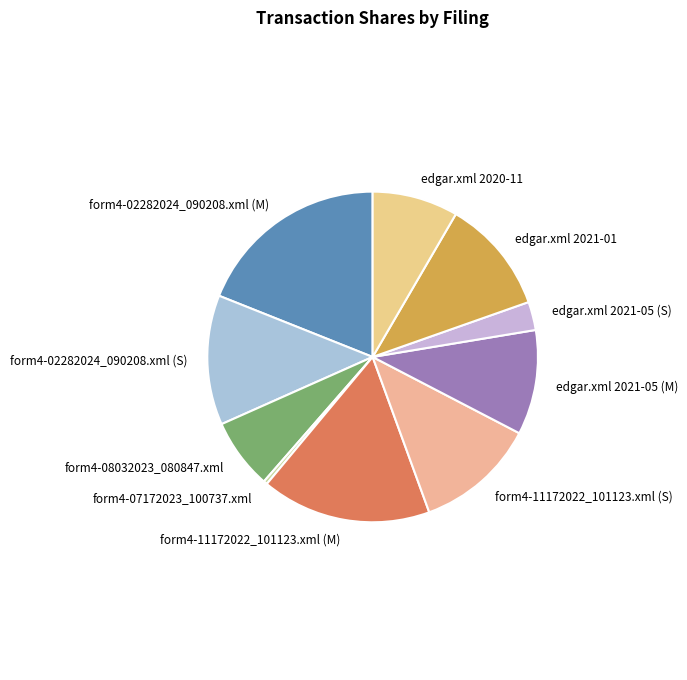

Which slice is the smallest?

form4-07172023_100737.xml